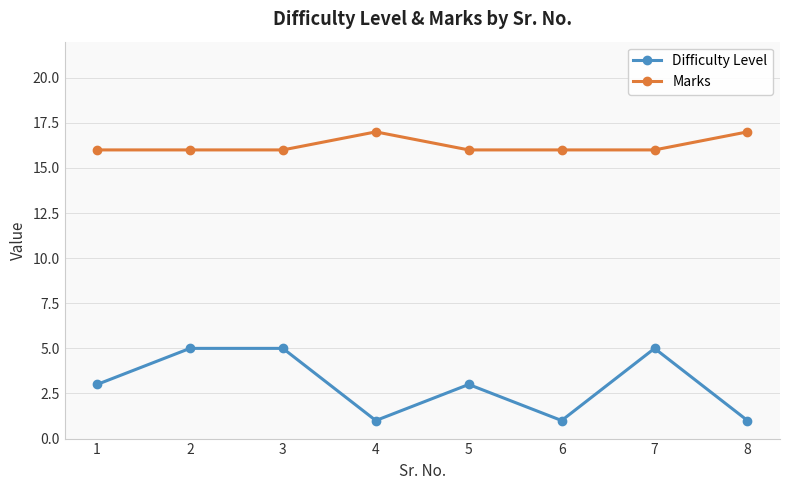

What is the maximum value shown in the chart?

17